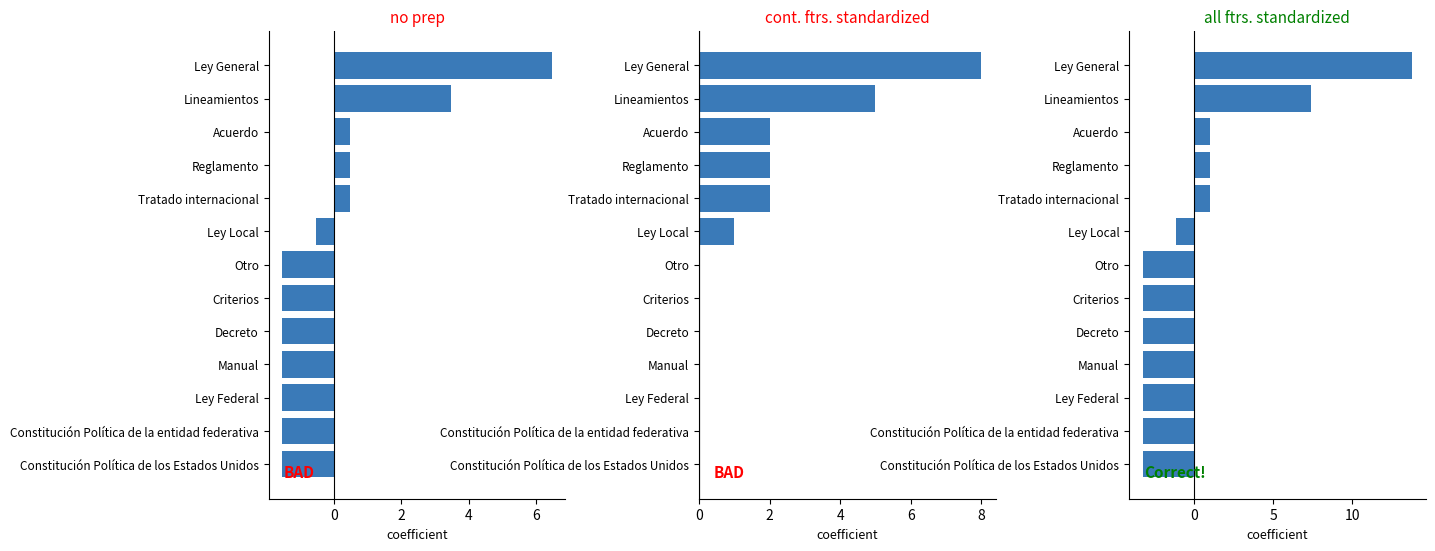

Are the bars grouped side by side (vs. stacked)?

No